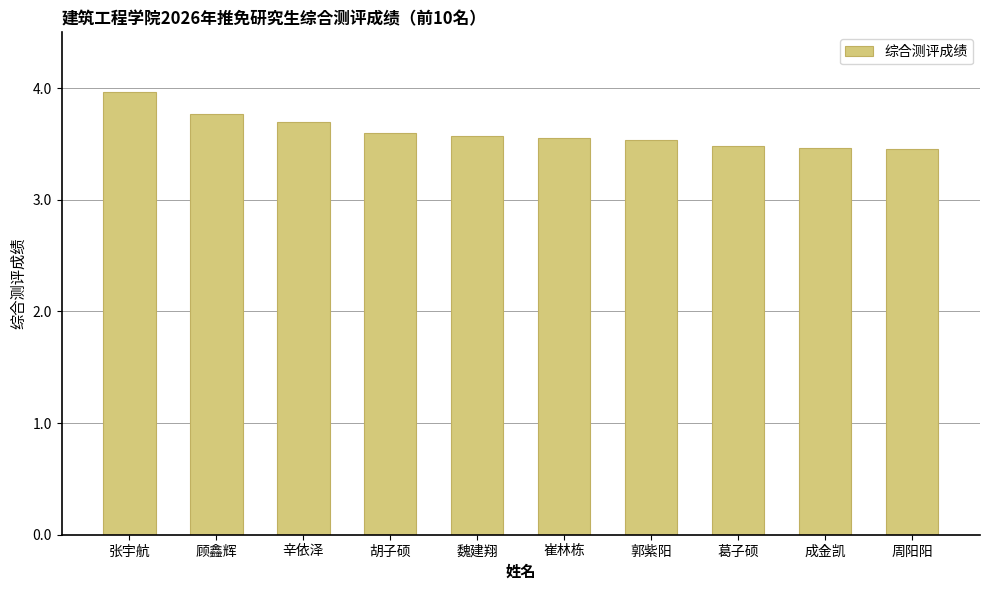

What position from the right is 崔林栋?

5